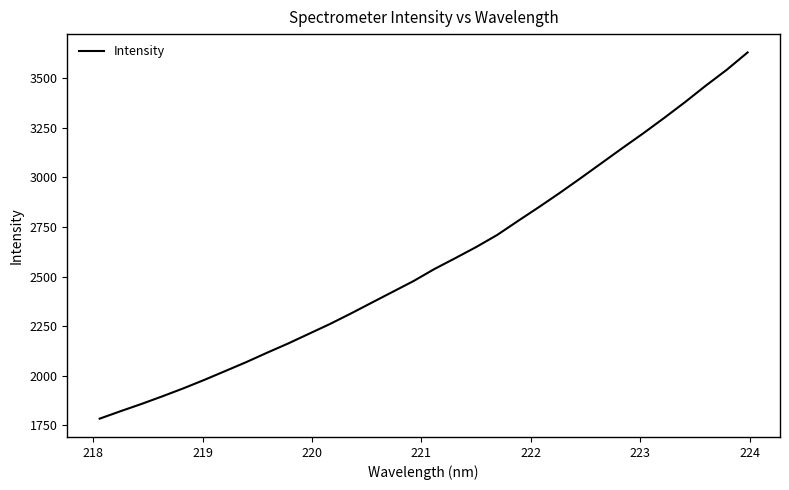

What is the greatest value displayed?

3631.6